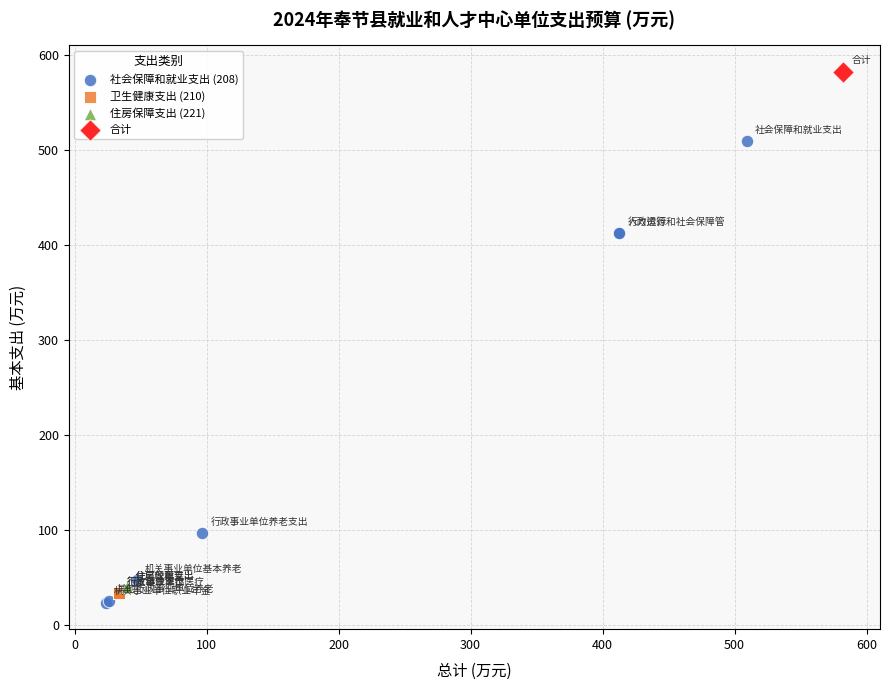

What are all the series names shown in the legend?

社会保障和就业支出 (208), 卫生健康支出 (210), 住房保障支出 (221), 合计